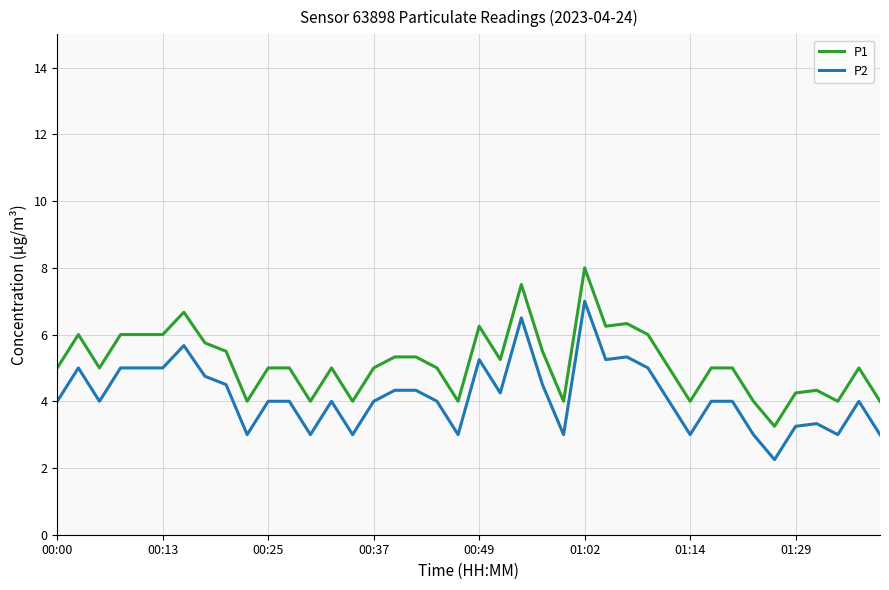

Which series has the largest total across all categories?

P1